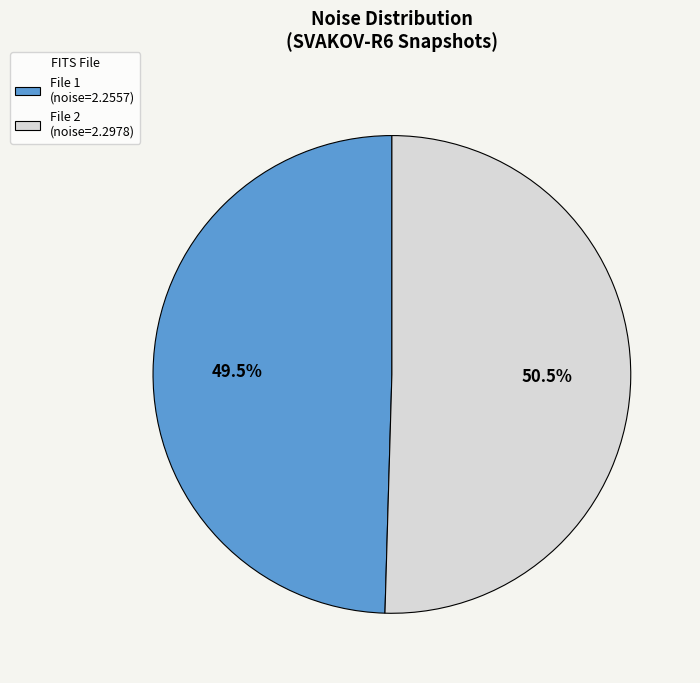

Which slice is the smallest?

File 1 (noise=2.2557)